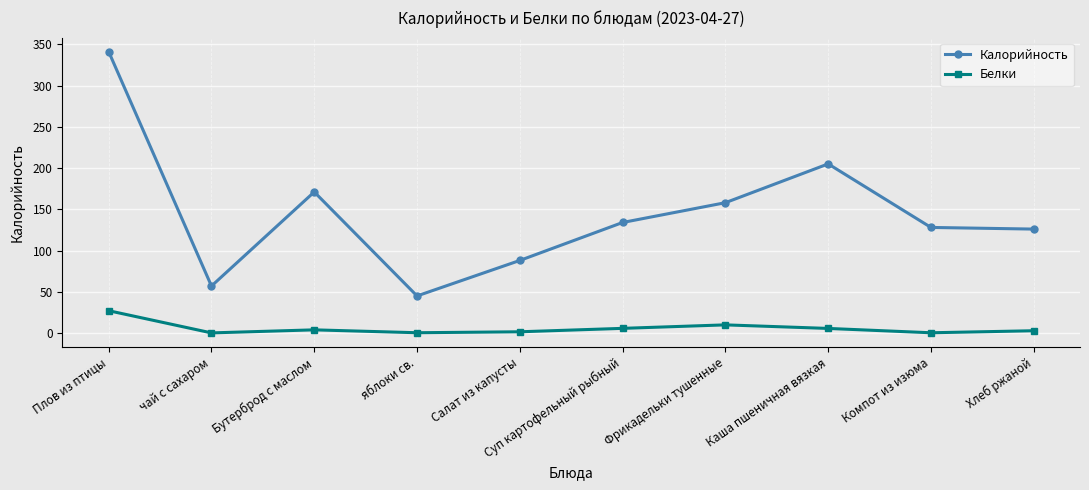

True or false: Белки and Калорийность intersect in this chart.

False